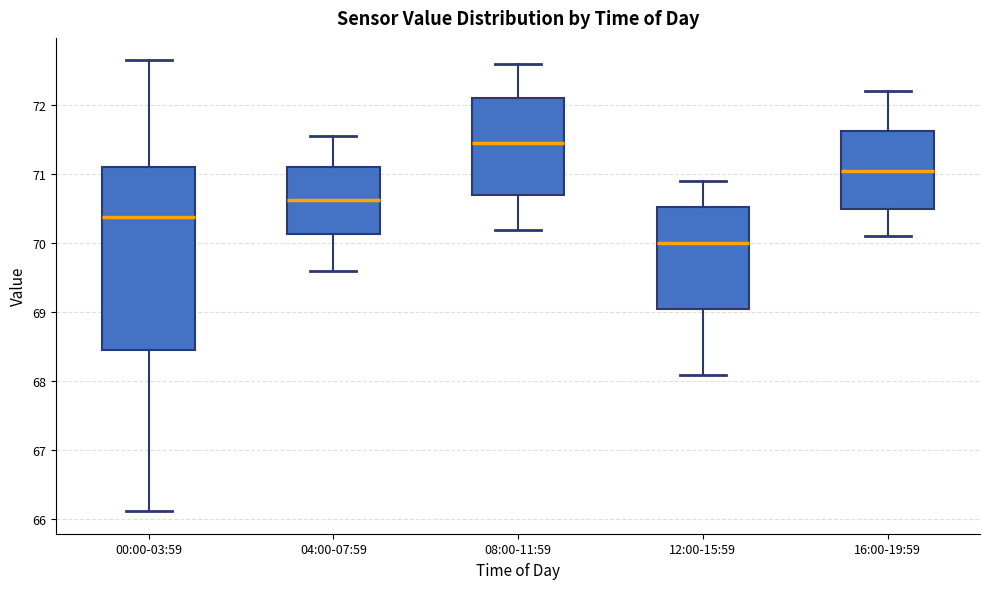

Which box has the lowest median line?

12:00-15:59